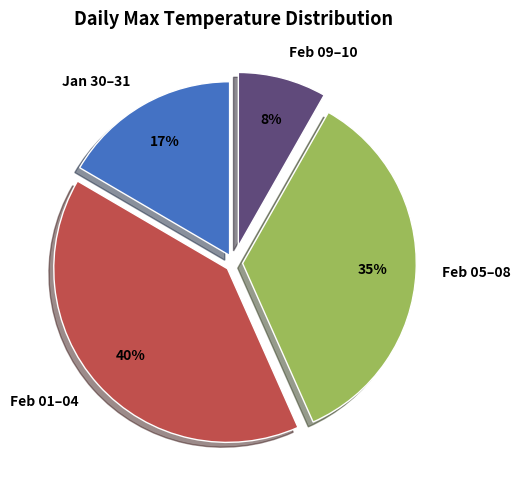

To the nearest percent, what is the average slice percentage?

25%